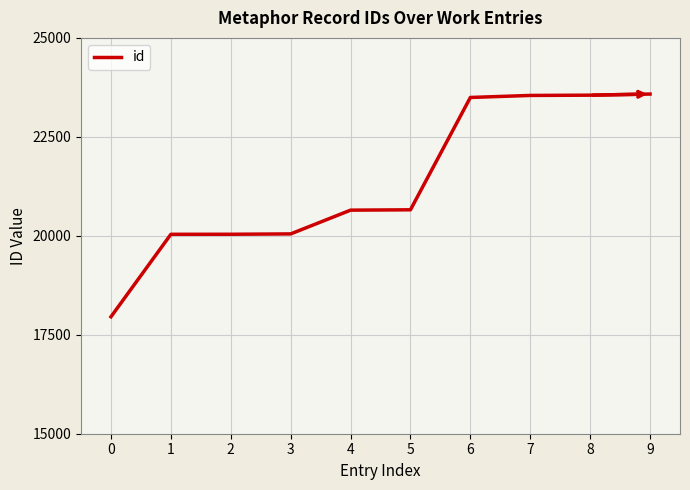

What is the change in value from 0 to 6?

+5540